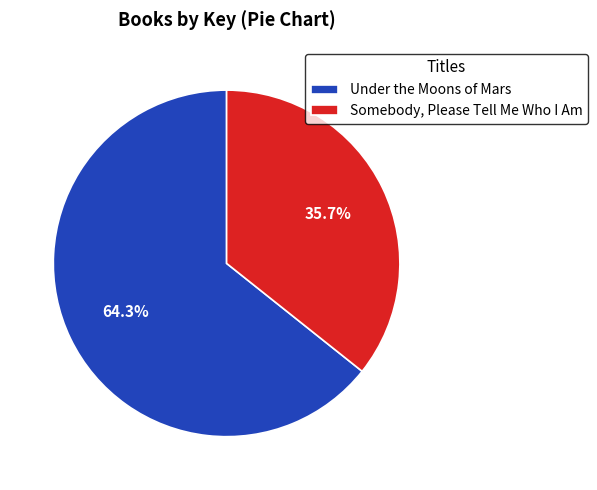

To the nearest percent, what percentage of the pie is Under the Moons of Mars?

64%